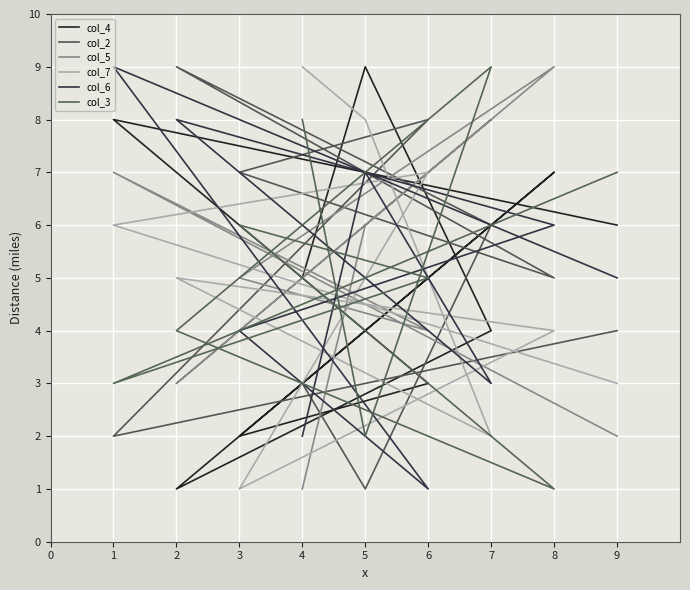

How many times do col_6 and col_4 cross each other?

6